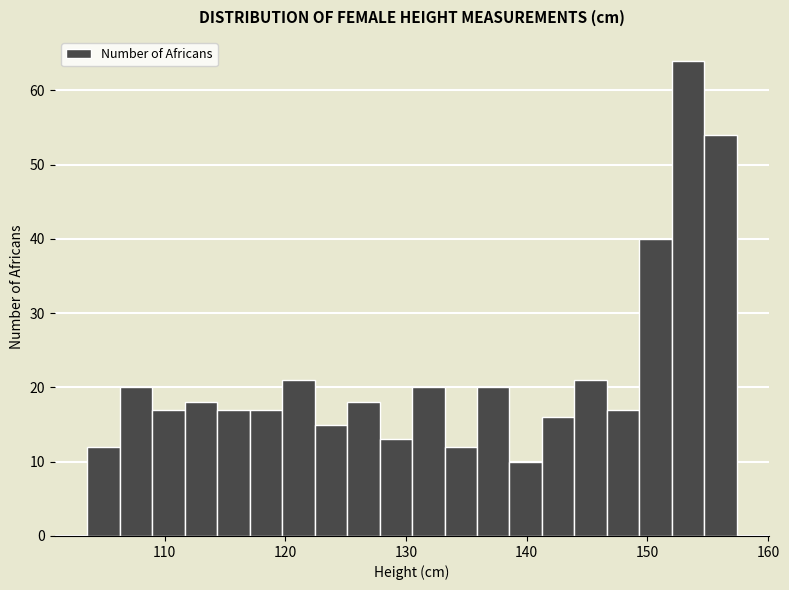

Around what value on the x-axis is the tallest bar? Give the approximate position of its centre, as read against the axis.

153